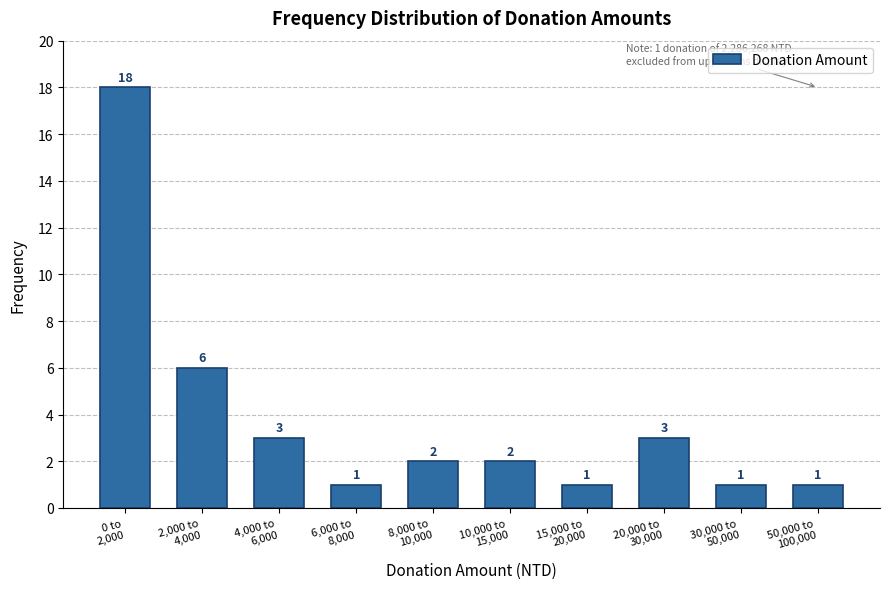

Reading left to right, transcribe all the data shown in this chart.

18	6	3	1	2	2	1	3	1	1